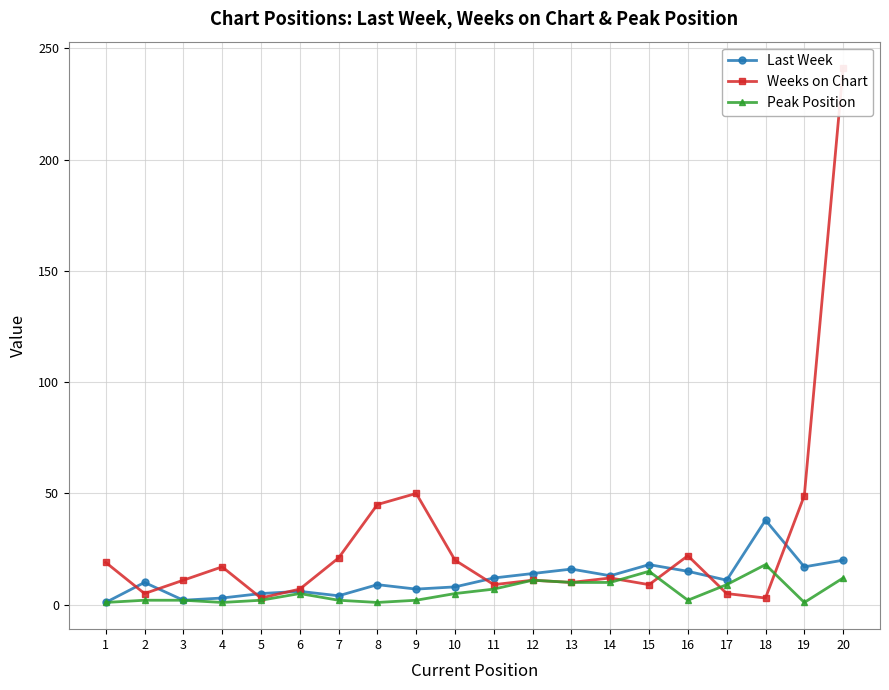

How many data points does each series have?

20